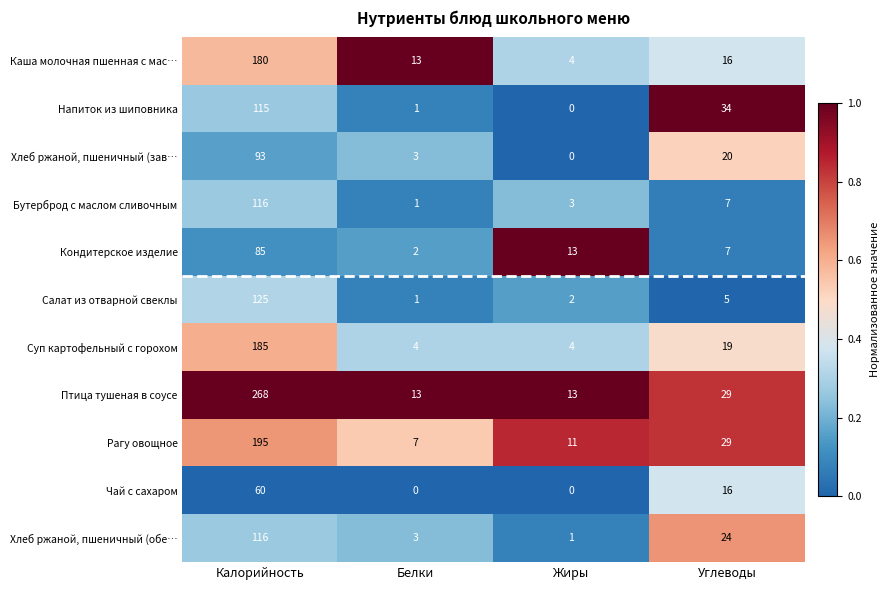

At which category is the sum across all series the highest?

Калорийность